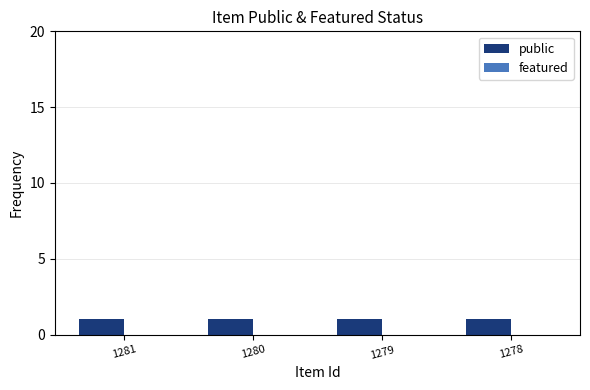

Does the chart contain any negative values?

No